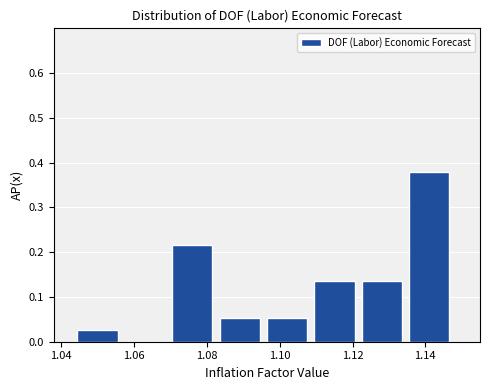

Reading left to right, transcribe this chart: for each bar, give the range it covers on the x-axis and its height. Neither the bar edges nor the heights are printed on the chart, so give them approximately, as read against the axes.

1.044 to 1.058: 0.03
1.058 to 1.070: 0
1.070 to 1.084: 0.22
1.084 to 1.096: 0.05
1.096 to 1.110: 0.05
1.110 to 1.122: 0.14
1.122 to 1.136: 0.14
1.136 to 1.148: 0.38